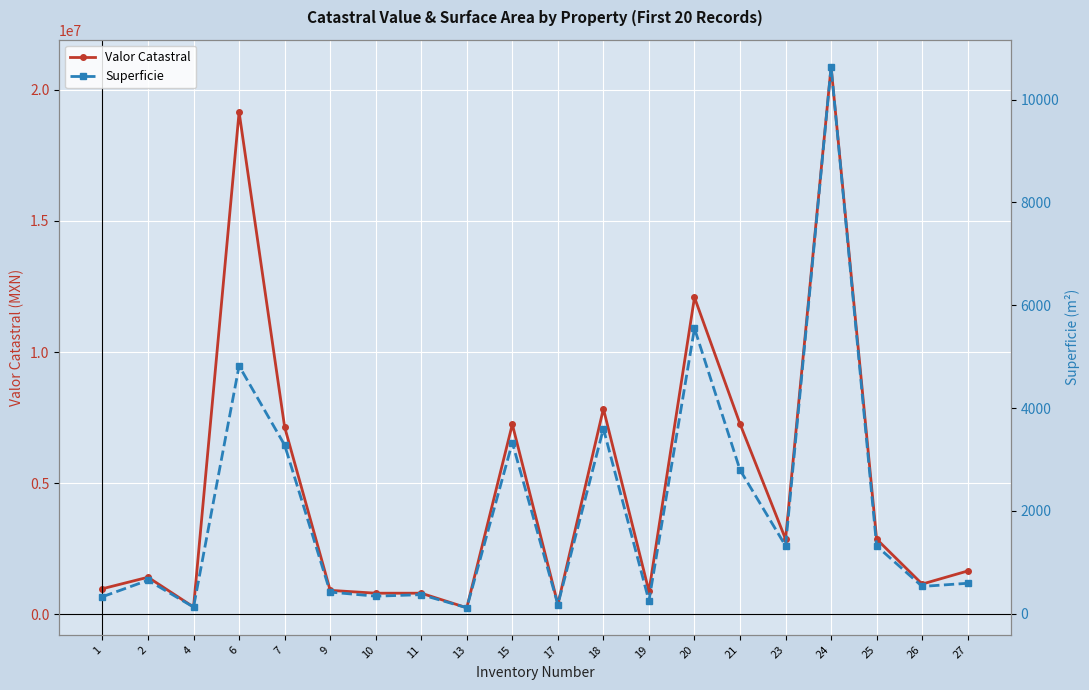

What is the average value of the Valor Catastral series?

4841551.0